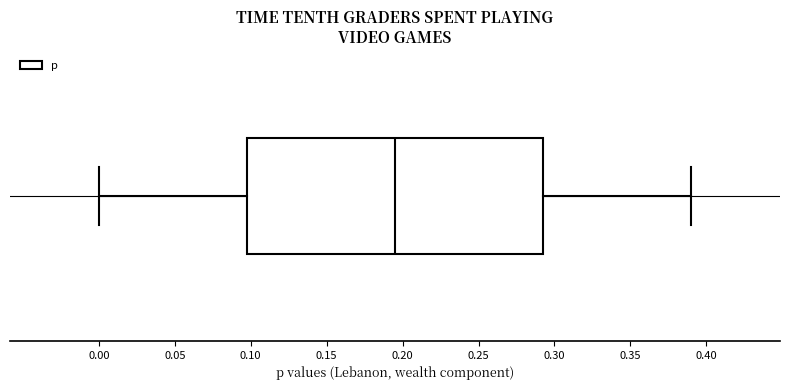

Where does the right whisker of the box end on the x-axis? The values are not printed on the chart, so give them approximately, as read against the axis.

0.390